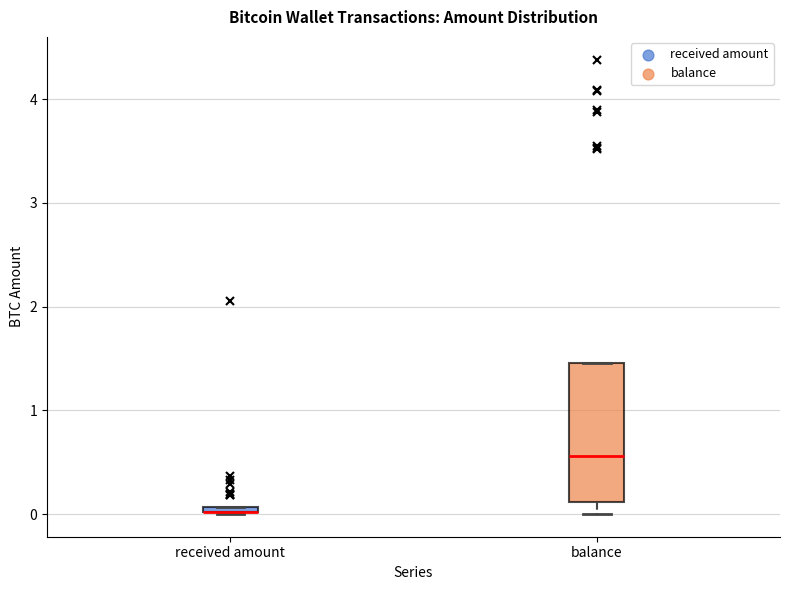

Where is the upper edge of the box for received amount on the y-axis? The values are not printed on the chart, so give them approximately, as read against the axis.

0.1